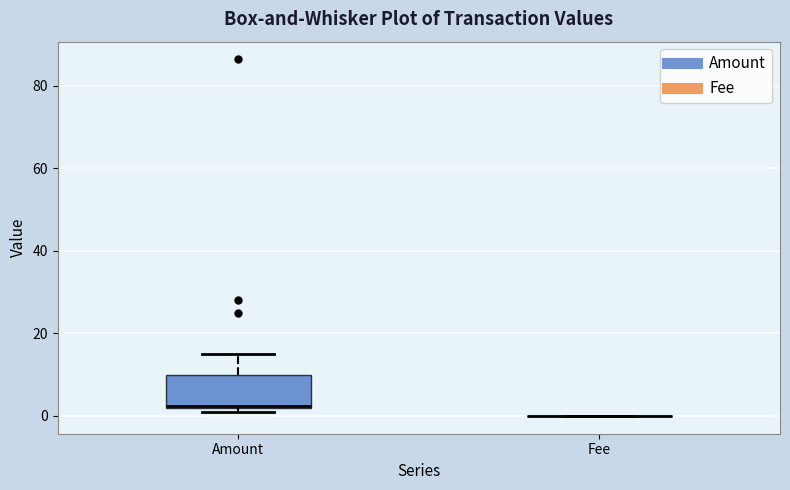

Reading left to right, transcribe this box plot: for each box, give where its median line is, the range the box spans, and where its two whiskers end, as read against the y-axis. The values are not printed on the chart, so give them approximately, as read against the axis.

Amount: median 2, box 2 to 10, whiskers 2 (just below the box's lower edge) to 16
Fee: box collapsed to a line at 0, whiskers 0 to 0